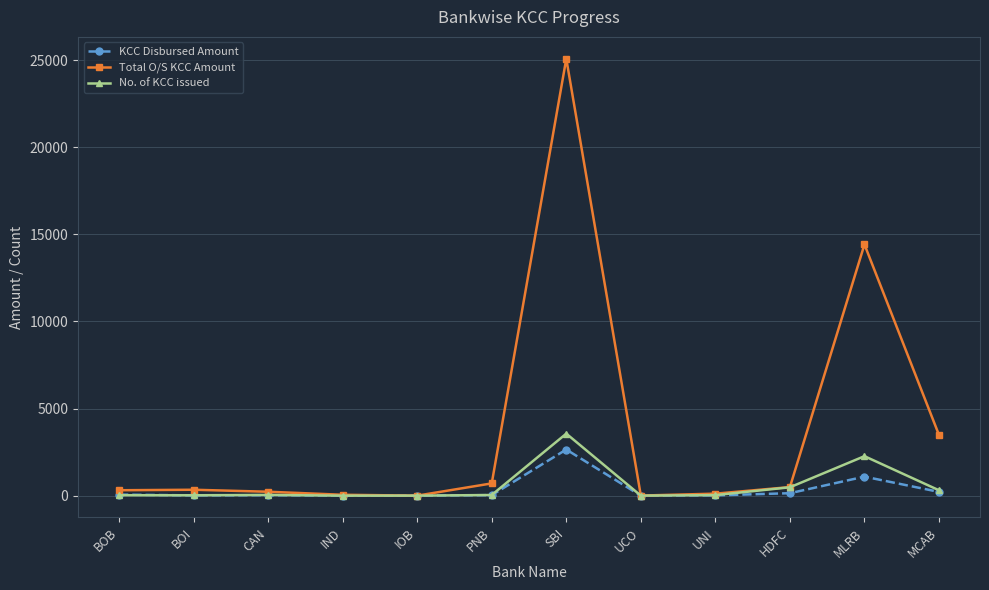

The value of No. of KCC issued at SBI is 6376.4. True or false?

False